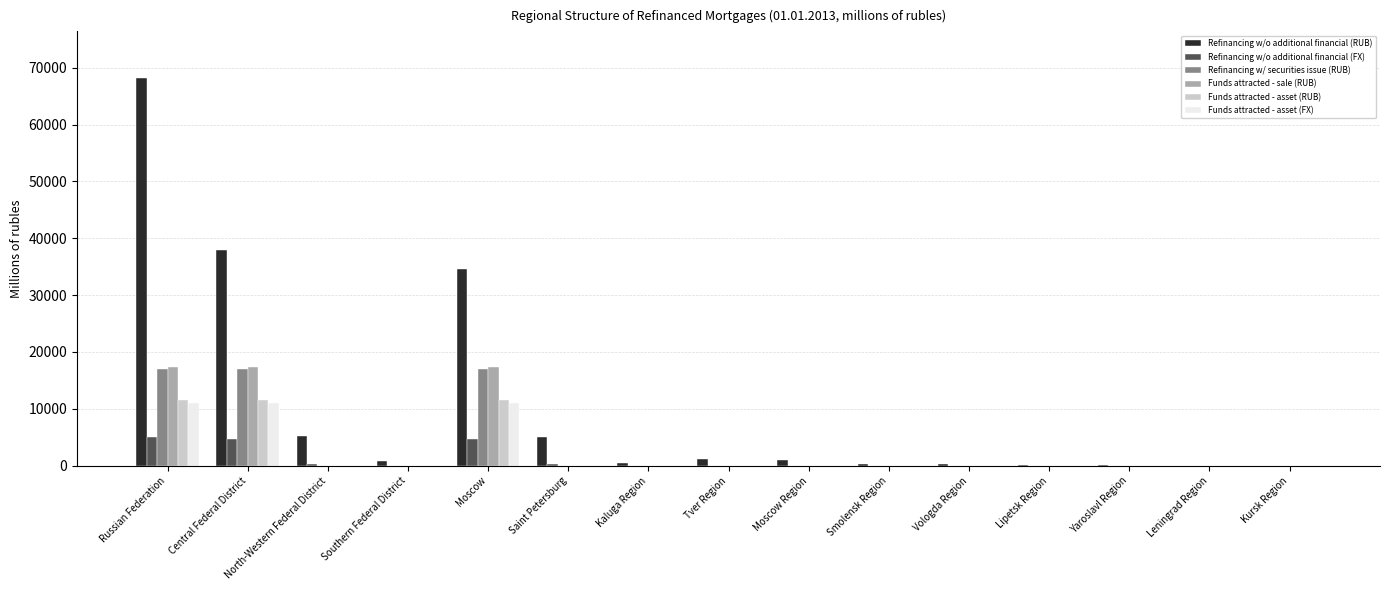

What is the total value across all series at North-Western Federal District?

5605